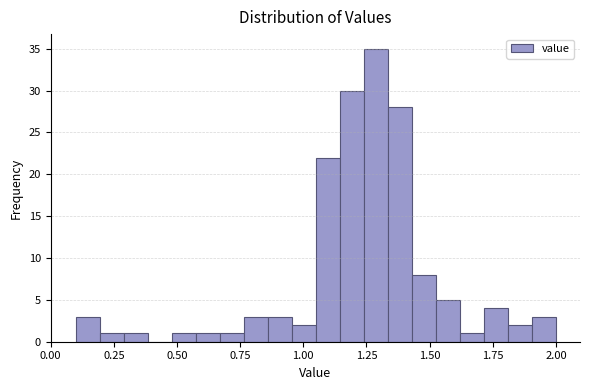

Read against the x-axis, roughly where is the centre of the tallest bar?

1.30